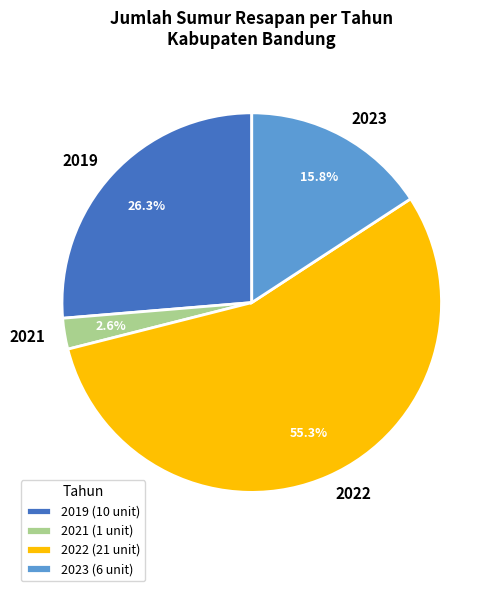

Is there a majority slice in this chart?

Yes